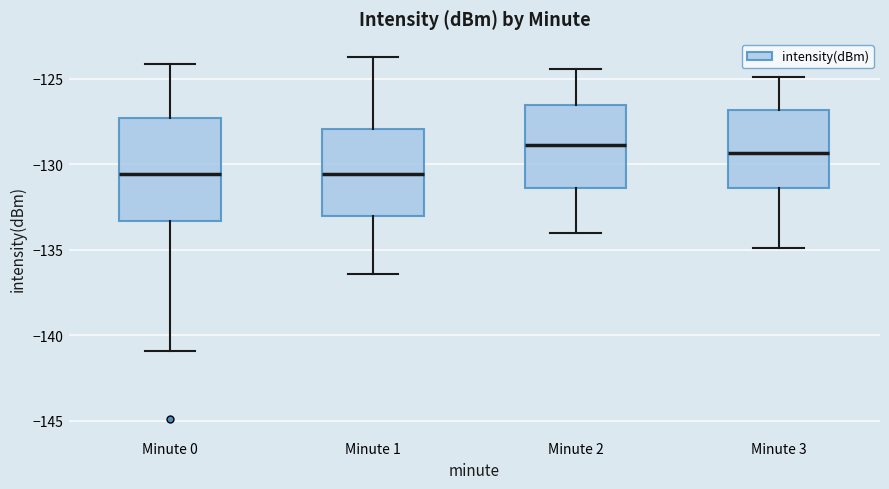

Comparing the boxes themselves (not the whiskers), which one is the tallest?

Minute 0